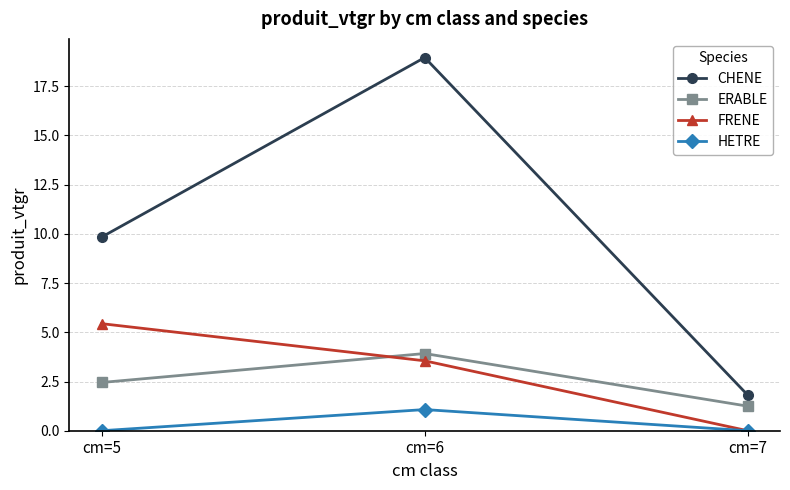

Reading left to right, list all the values displayed in this chart.

CHENE: cm=5=9.8	cm=6=19.0	cm=7=1.8
ERABLE: cm=5=2.5	cm=6=3.9	cm=7=1.2
FRENE: cm=5=5.4	cm=6=3.6	cm=7=0.0
HETRE: cm=5=0.0	cm=6=1.1	cm=7=0.0